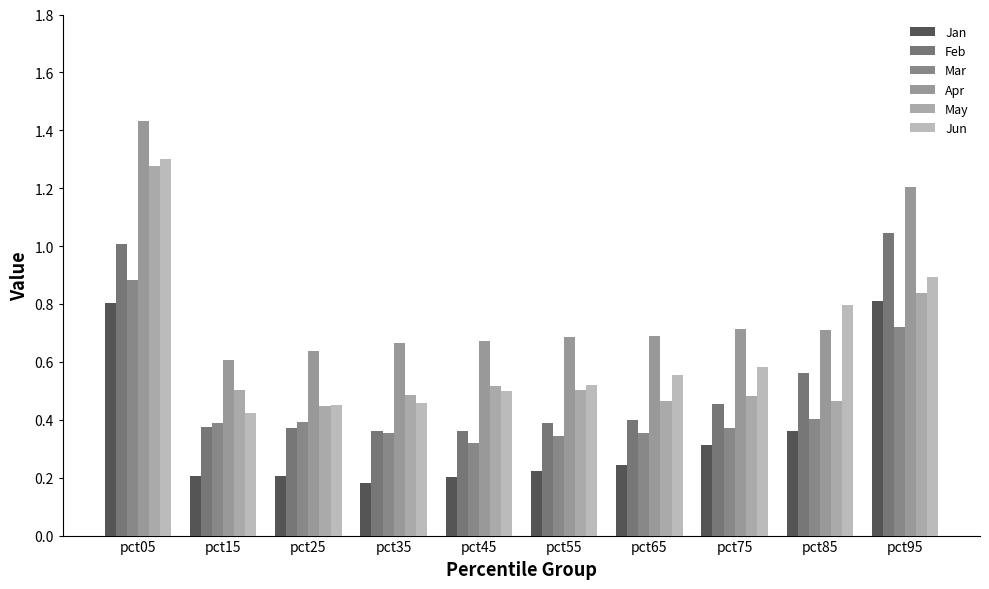

At how many categories does at least one series exceed 0?

10